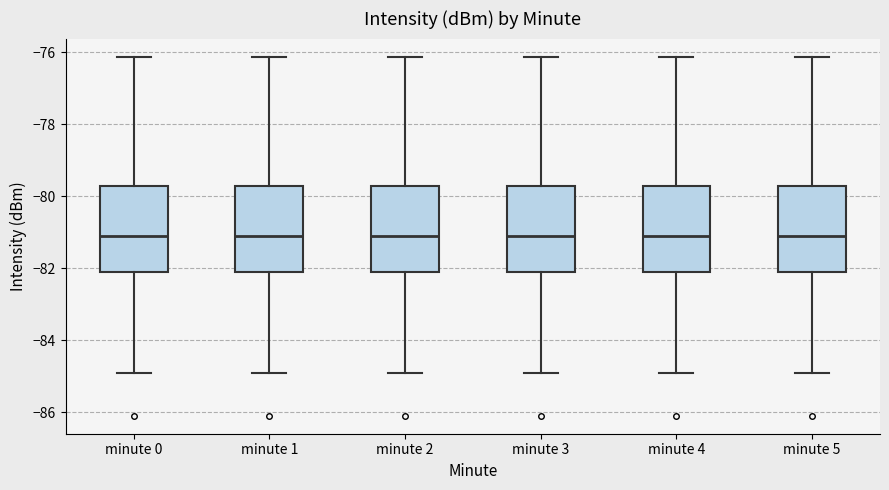

Reading left to right, transcribe this box plot: for each box, give where its median line is, the range the box spans, and where its two whiskers end, as read against the y-axis. The values are not printed on the chart, so give them approximately, as read against the axis.

minute 0: median -81.2, box -82.2 to -79.8, whiskers -85.0 to -76.2
minute 1: median -81.2, box -82.2 to -79.8, whiskers -85.0 to -76.2
minute 2: median -81.2, box -82.2 to -79.8, whiskers -85.0 to -76.2
minute 3: median -81.2, box -82.2 to -79.8, whiskers -85.0 to -76.2
minute 4: median -81.2, box -82.2 to -79.8, whiskers -85.0 to -76.2
minute 5: median -81.2, box -82.2 to -79.8, whiskers -85.0 to -76.2